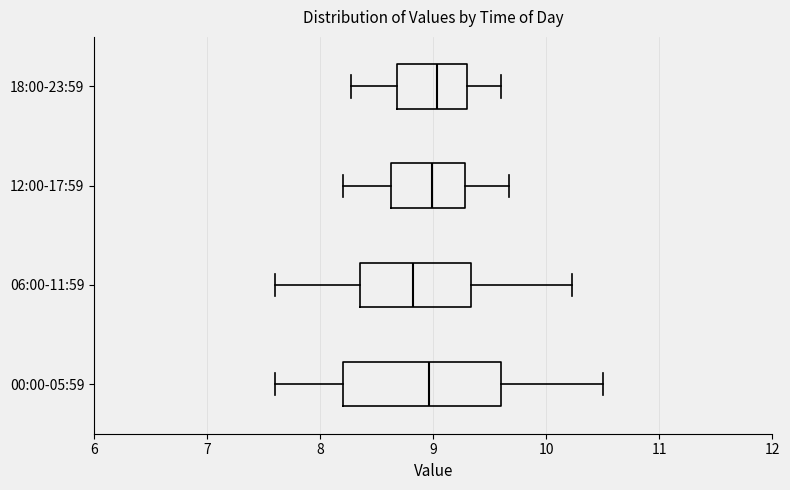

Where is the left edge of the box for 06:00-11:59 on the x-axis? The values are not printed on the chart, so give them approximately, as read against the axis.

8.4